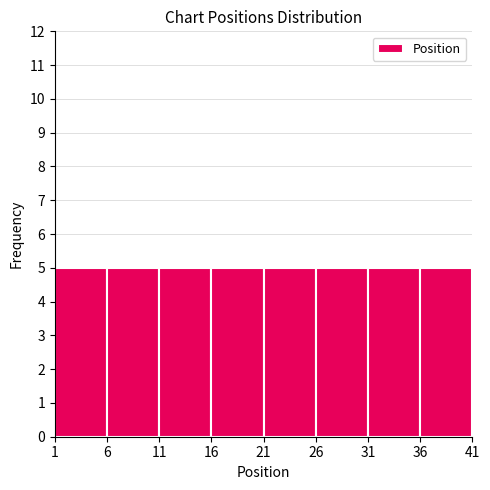

Reading left to right, list every bar in this chart as the range it spans on the x-axis followed by its height. The values are not printed on the chart, so give them approximately, as read against the axis.

1 to 6: 5
6 to 11: 5
11 to 16: 5
16 to 21: 5
21 to 26: 5
26 to 31: 5
31 to 36: 5
36 to 41: 5